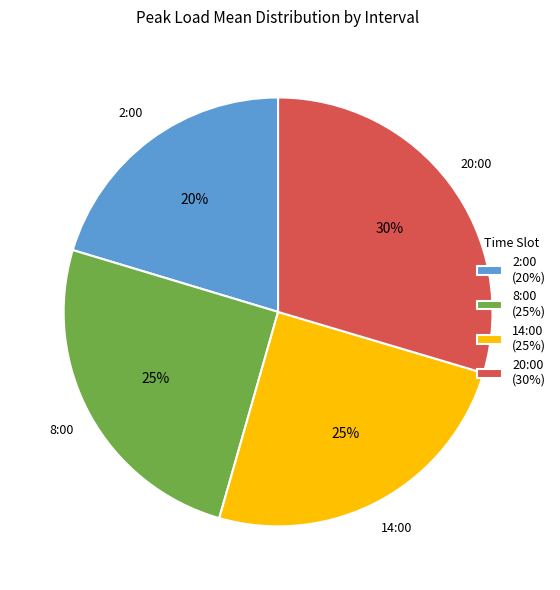

To the nearest percent, what portion does 8:00 (25%) represent?

25%